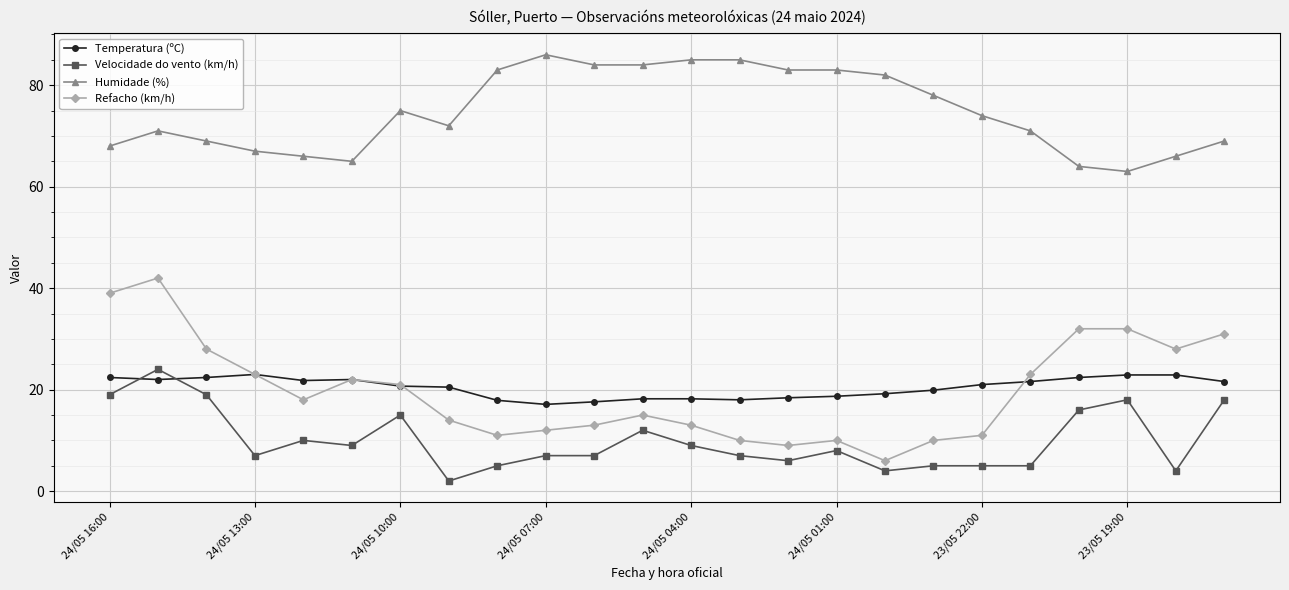

Which series has the largest range (max minus min)?

Refacho (km/h)